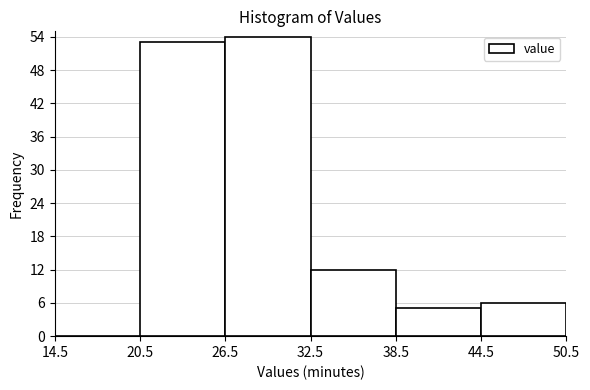

Reading left to right, list every bar in this chart as the range it spans on the x-axis followed by its height. The values are not printed on the chart, so give them approximately, as read against the axis.

14.5 to 20.5: 0
20.5 to 26.5: 53
26.5 to 32.5: 54
32.5 to 38.5: 12
38.5 to 44.5: 5
44.5 to 50.5: 6